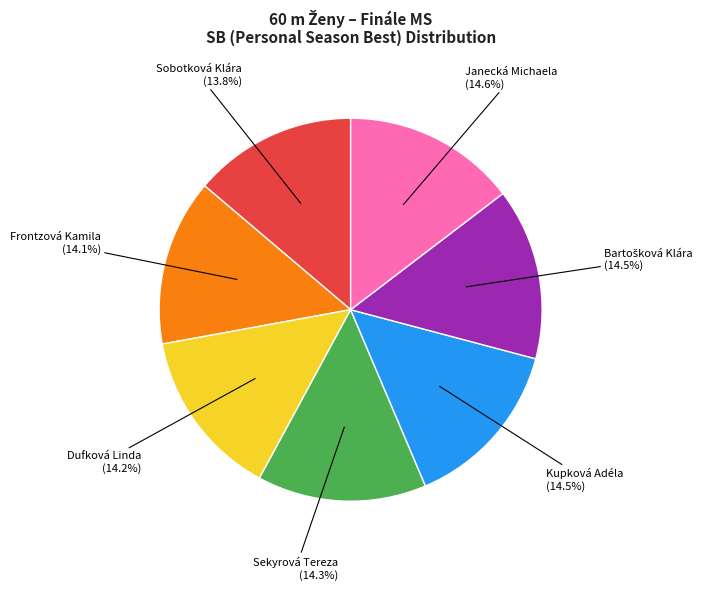

Does any single category account for the majority?

No